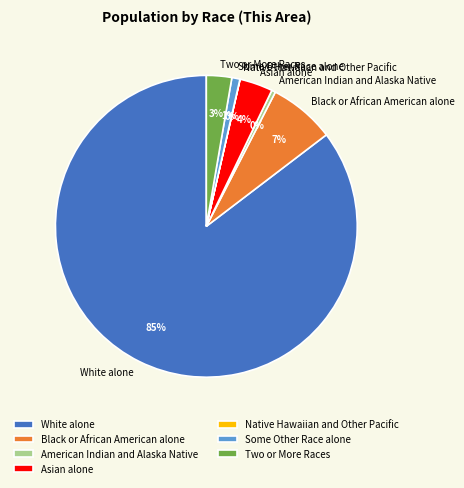

To the nearest percent, what is the difference between the White alone and American Indian and Alaska Native slice percentages?

85%